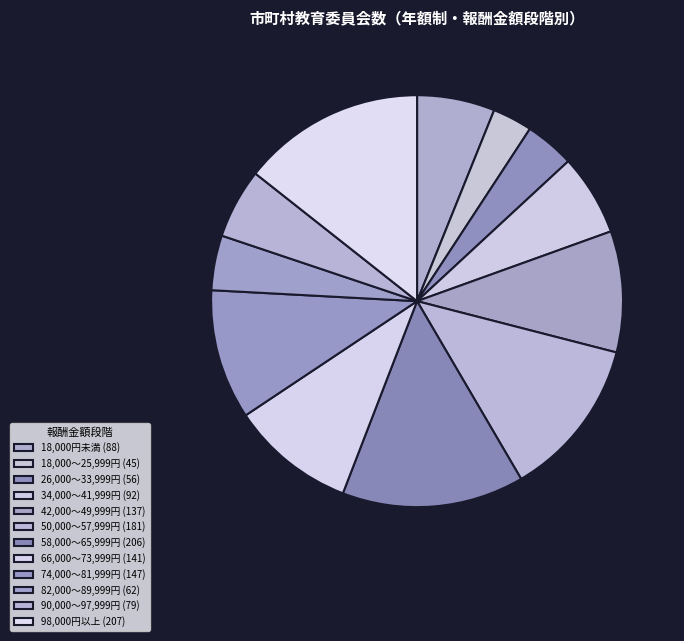

Does any single category account for the majority?

No